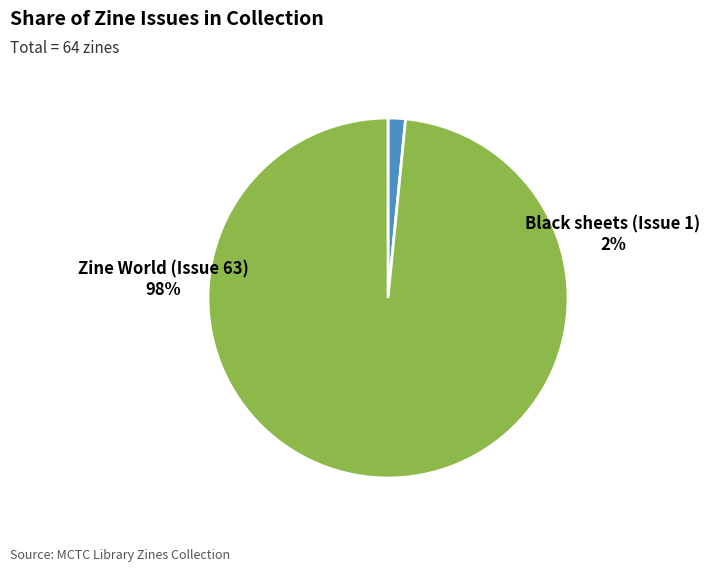

How many segments does this pie chart have?

2